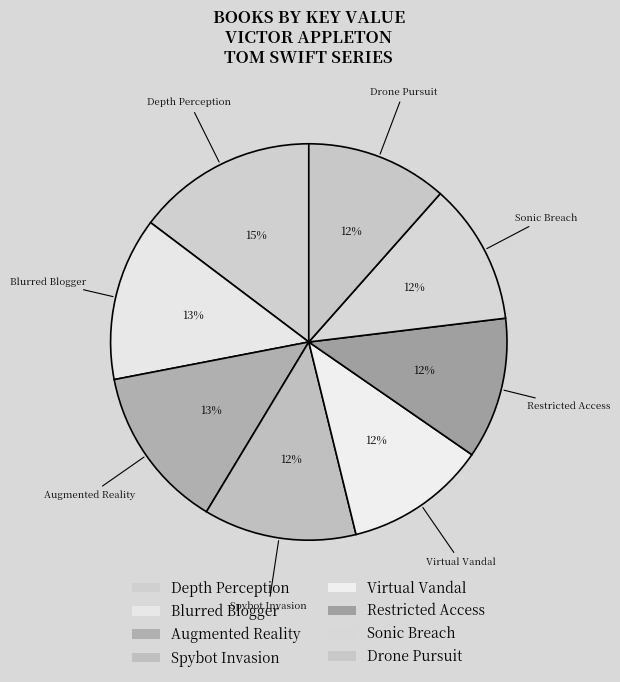

Which slice is the largest?

Depth Perception